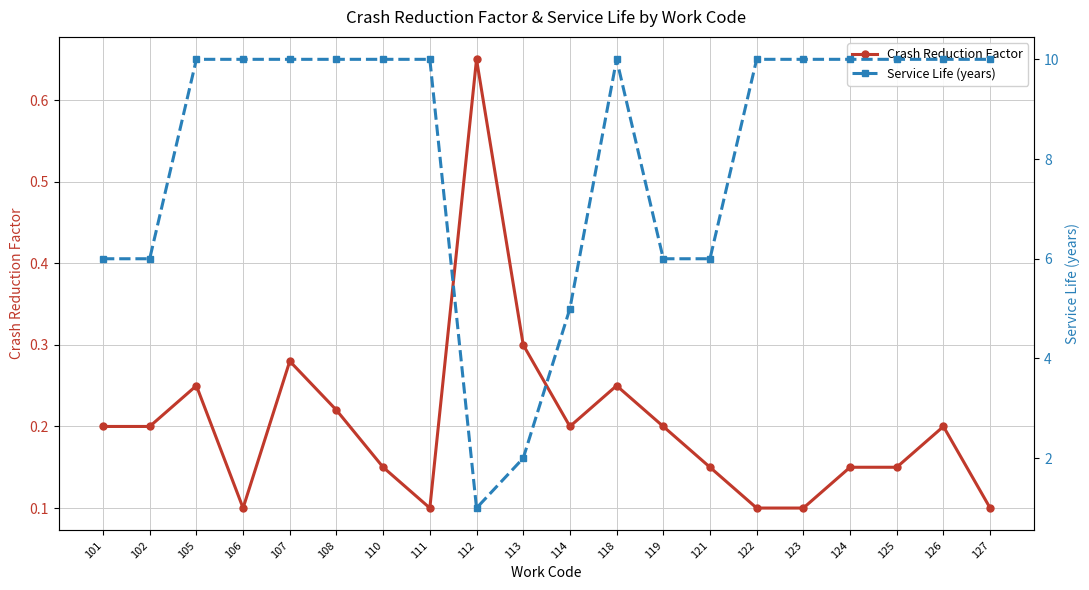

What is the smallest value displayed?

0.1